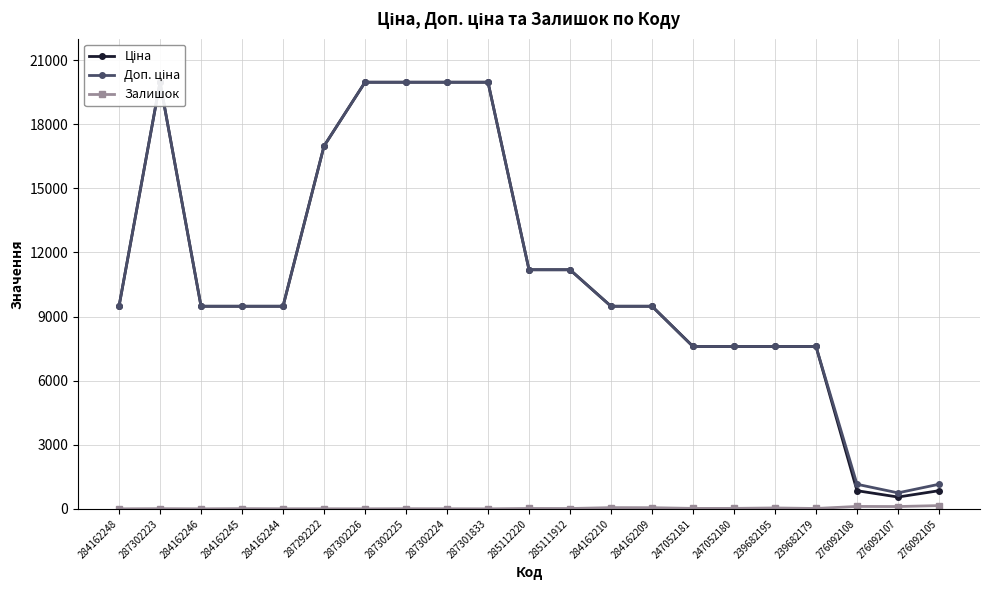

The Доп. ціна series shows 7596.5 at 239682179. True or false?

True